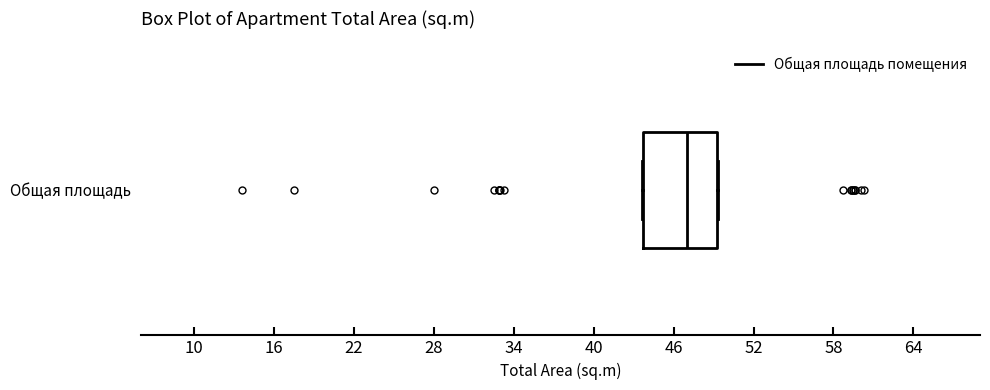

Where is the right edge of the box for Общая площадь on the x-axis? The values are not printed on the chart, so give them approximately, as read against the axis.

49